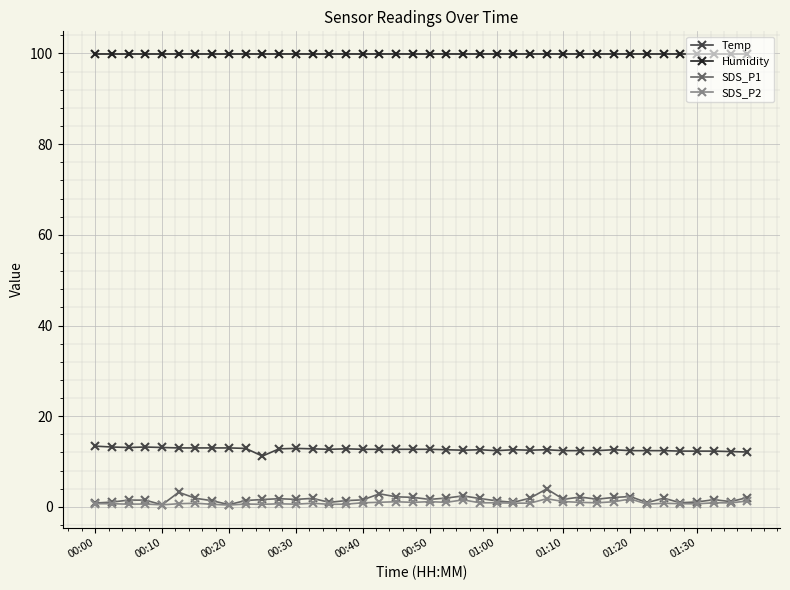

At how many categories does at least one series exceed 22?

40